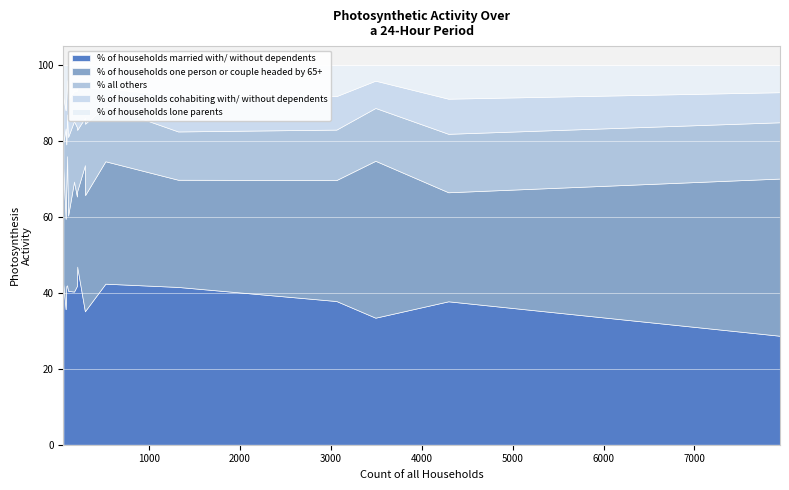

The value of % of households one person or couple headed by 65+ at Woodlands is 29.0. True or false?

False